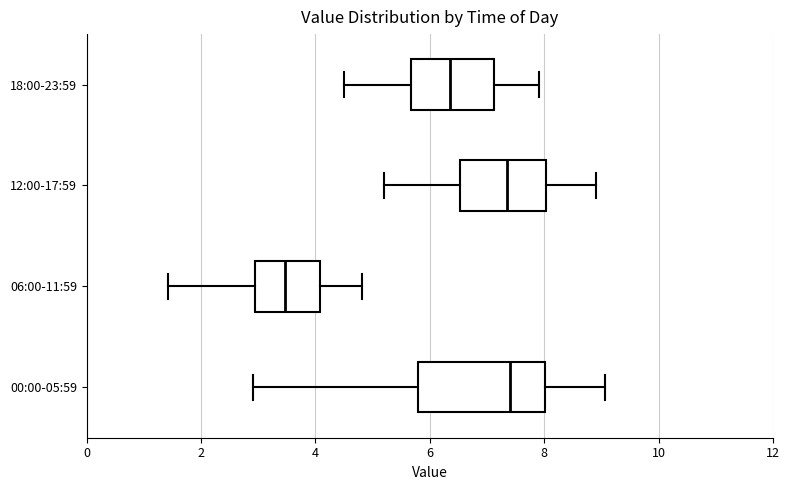

Comparing the boxes themselves (not the whiskers), which one is the widest?

00:00-05:59